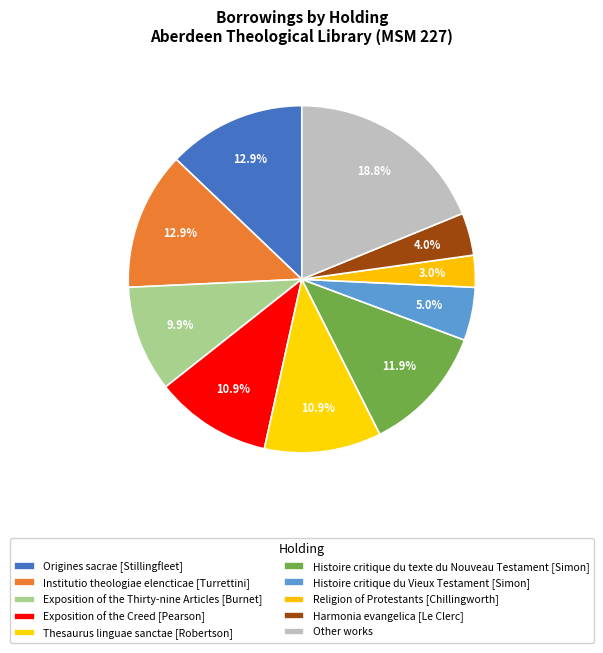

How many slices are in this pie chart?

10